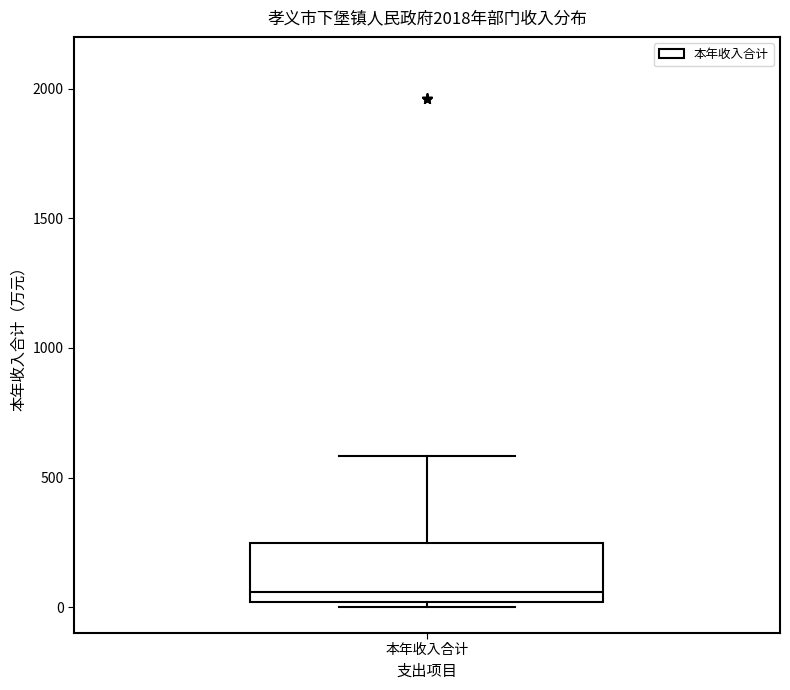

Where is the upper edge of the box for 本年收入合计 on the y-axis? The values are not printed on the chart, so give them approximately, as read against the axis.

250